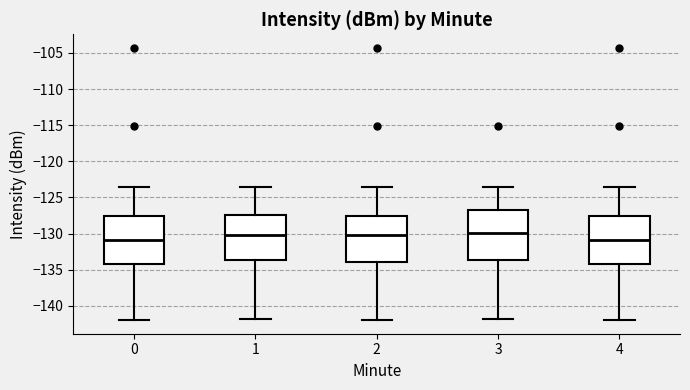

Reading left to right, read every box against the y-axis: the position of its median line, the range the box covers, and the ends of its whiskers. The values are not printed on the chart, so give them approximately, as read against the axis.

0: median -131.0, box -134.0 to -127.5, whiskers -142.0 to -123.5
1: median -130.0, box -133.5 to -127.5, whiskers -142.0 to -123.5
2: median -130.0, box -134.0 to -127.5, whiskers -142.0 to -123.5
3: median -130.0, box -133.5 to -127.0, whiskers -142.0 to -123.5
4: median -131.0, box -134.0 to -127.5, whiskers -142.0 to -123.5